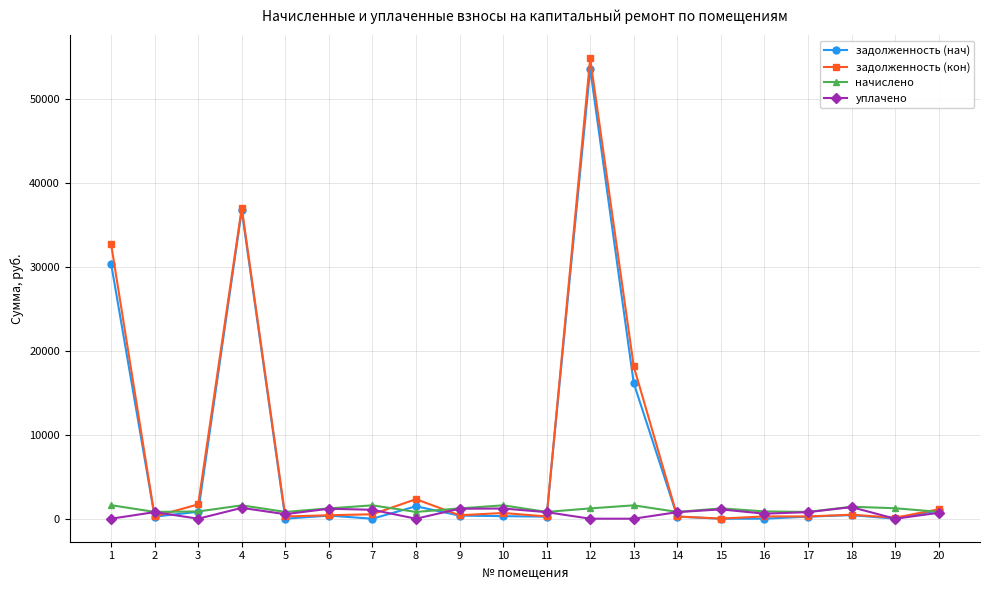

At which category is the sum across all series the highest?

12